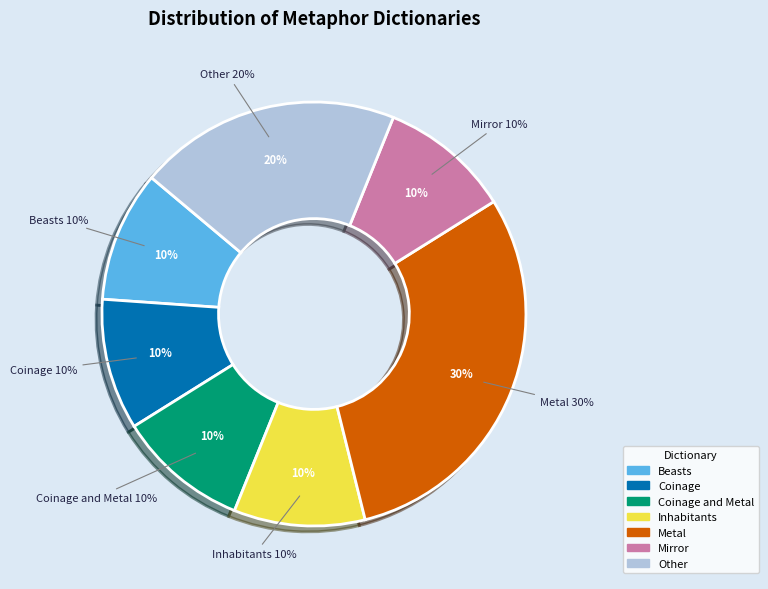

Is it true that Mirror is 10% of the pie?

True